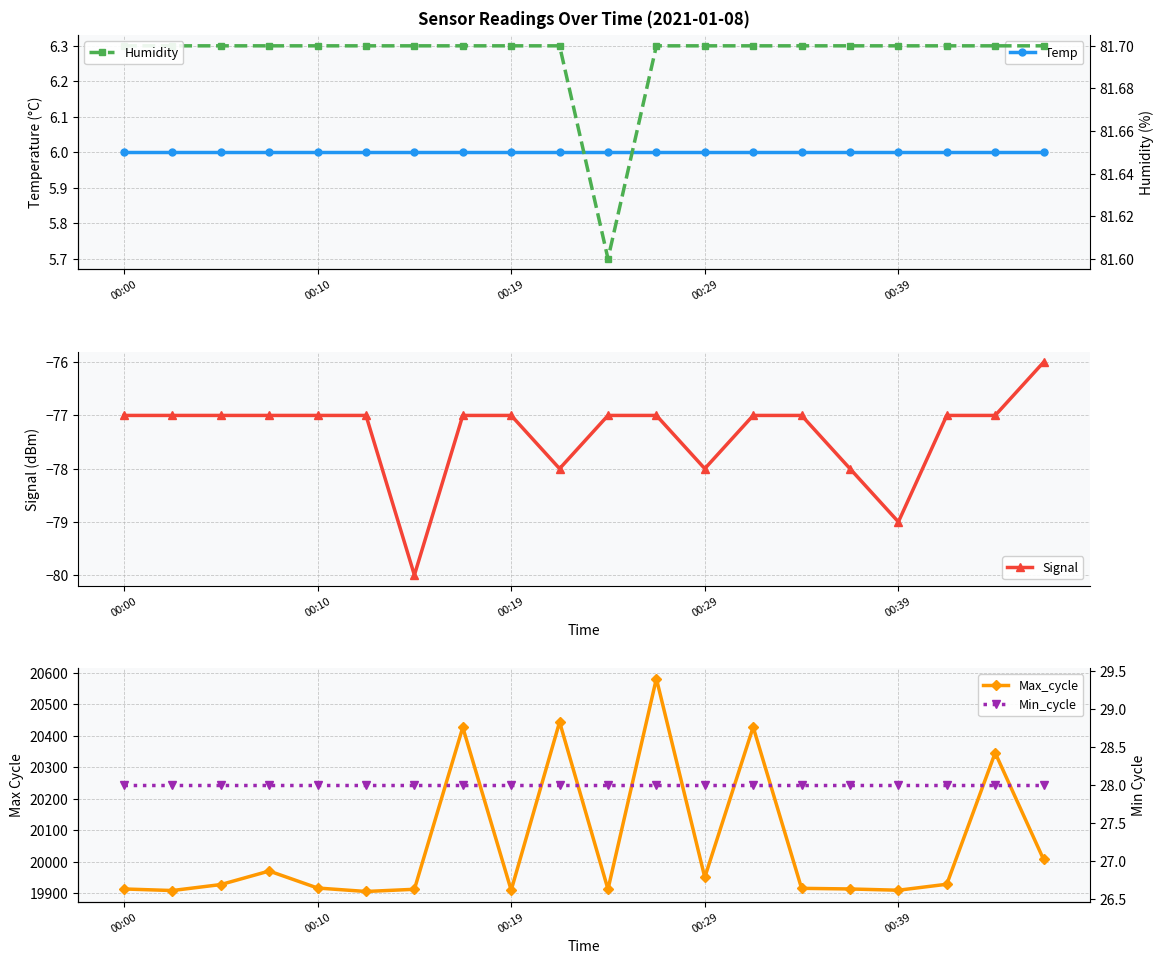

Is it true that Signal equals -19 at 00:19?

False